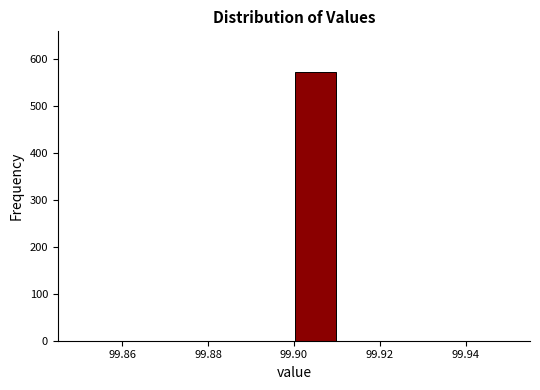

Reading left to right, transcribe this chart: for each bar, give the range it covers on the x-axis and its height. The values are not printed on the chart, so give them approximately, as read against the axis.

99.85 to 99.86: 0
99.86 to 99.87: 0
99.87 to 99.88: 0
99.88 to 99.89: 0
99.89 to 99.90: 0
99.90 to 99.91: 570
99.91 to 99.92: 0
99.92 to 99.93: 0
99.93 to 99.94: 0
99.94 to 99.95: 0